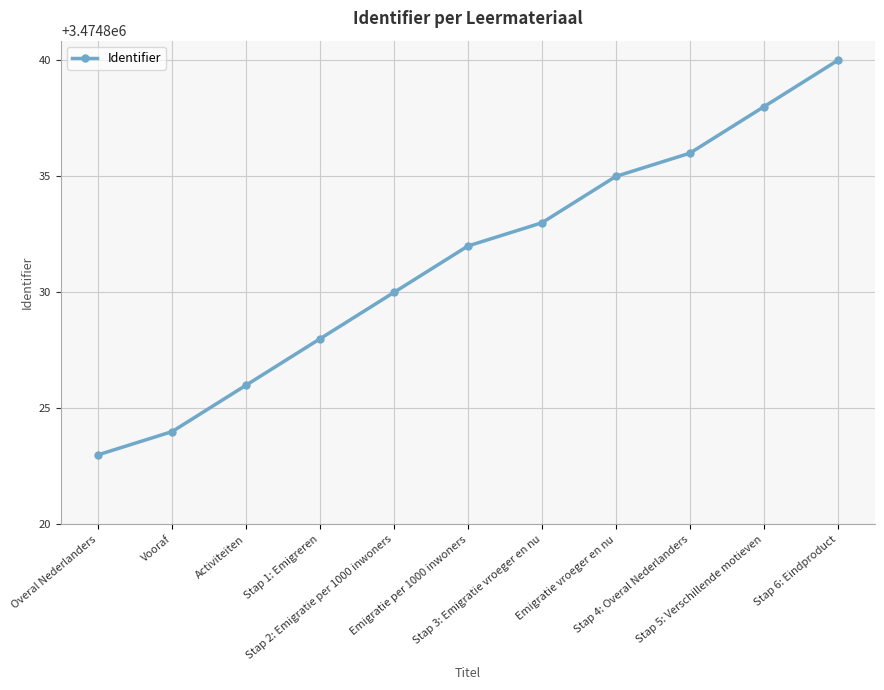

What position from the right is Activiteiten?

9